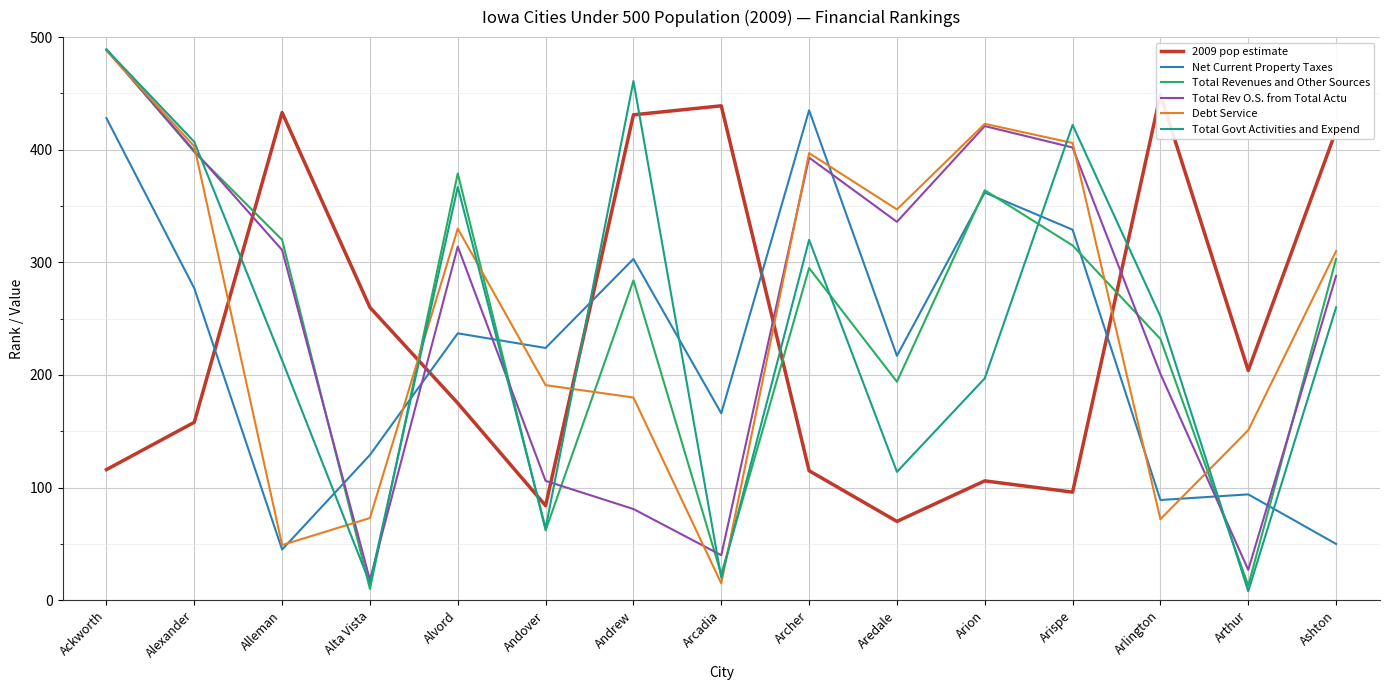

Reading left to right, list all the values displayed in this chart.

2009 pop estimate: 116	158	433	260	175	84	431	439	115	70	106	96	449	204	417
Net Current Property Taxes: 428	277	45	129	237	224	303	166	435	217	362	329	89	94	50
Total Revenues and Other Sources: 489	398	320	10	379	62	284	23	295	194	364	315	232	13	303
Total Rev O.S. from Total Actu: 489	399	311	18	314	106	81	40	393	336	421	402	201	27	288
Debt Service: 488	403	49	73	330	191	180	15	397	347	423	406	72	151	310
Total Govt Activities and Expend: 489	407	213	15	367	64	461	20	320	114	197	422	252	8	260